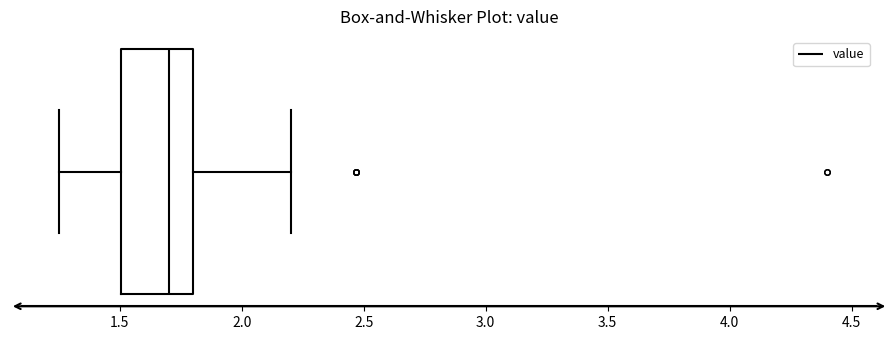

Transcribe this box plot: give where the median line is, the range the box spans, and where the two whiskers end, as read against the x-axis. The values are not printed on the chart, so give them approximately, as read against the axis.

median 1.70, box 1.50 to 1.80, whiskers 1.25 to 2.20